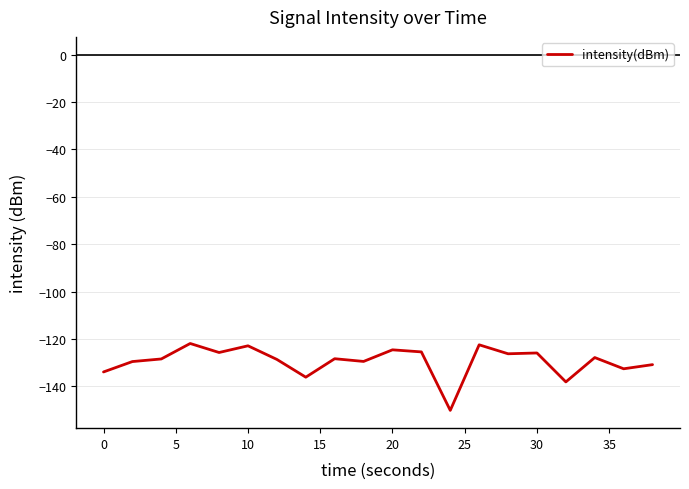

What is the difference between the maximum and minimum values?

28.2